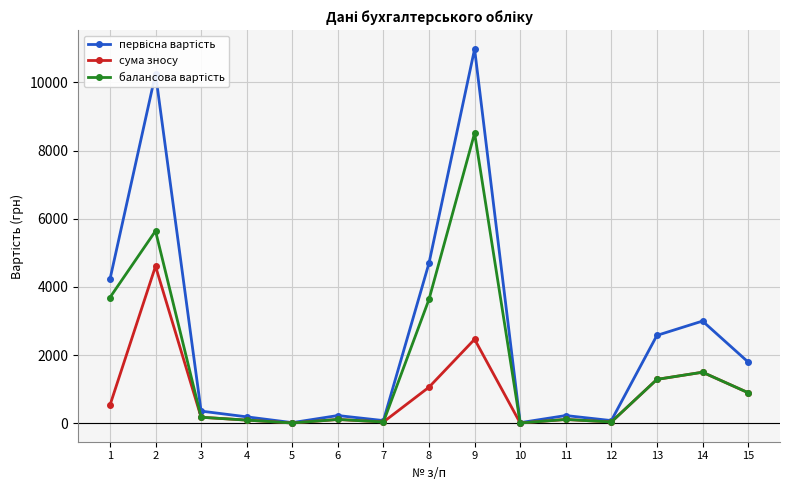

What is the spread (max minus min) of values at 8?

3638.0